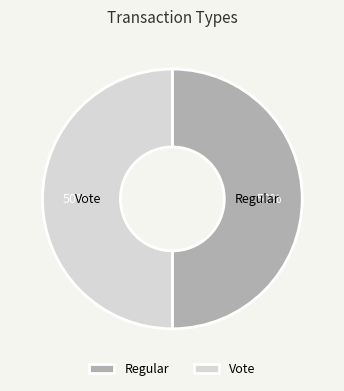

Approximately how many times larger is the value at Vote compared to Regular?

1.0